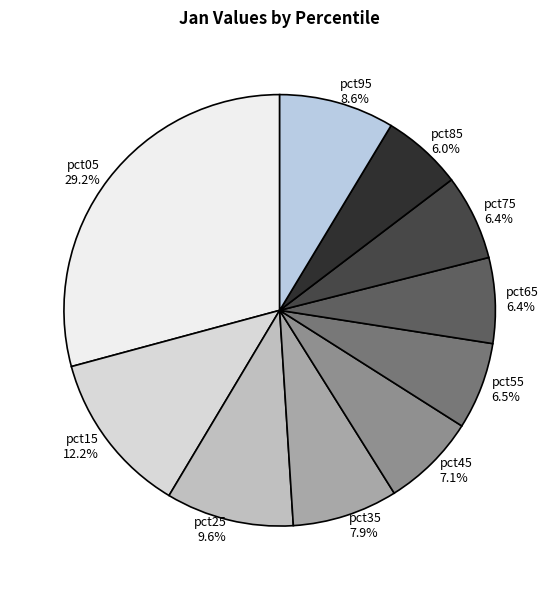

To the nearest percent, what percentage of the pie is pct95?

9%